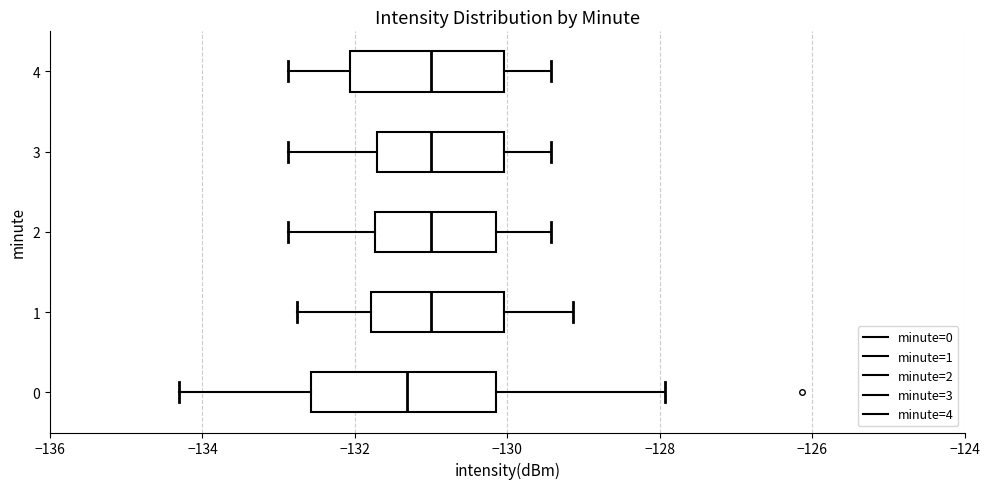

Reading bottom to top, transcribe this box plot: for each box, give where its median line is, the range the box spans, and where its two whiskers end, as read against the x-axis. The values are not printed on the chart, so give them approximately, as read against the axis.

0: median -131.4, box -132.6 to -130.2, whiskers -134.4 to -128.0
1: median -131.0, box -131.8 to -130.0, whiskers -132.8 to -129.2
2: median -131.0, box -131.8 to -130.2, whiskers -132.8 to -129.4
3: median -131.0, box -131.8 to -130.0, whiskers -132.8 to -129.4
4: median -131.0, box -132.0 to -130.0, whiskers -132.8 to -129.4